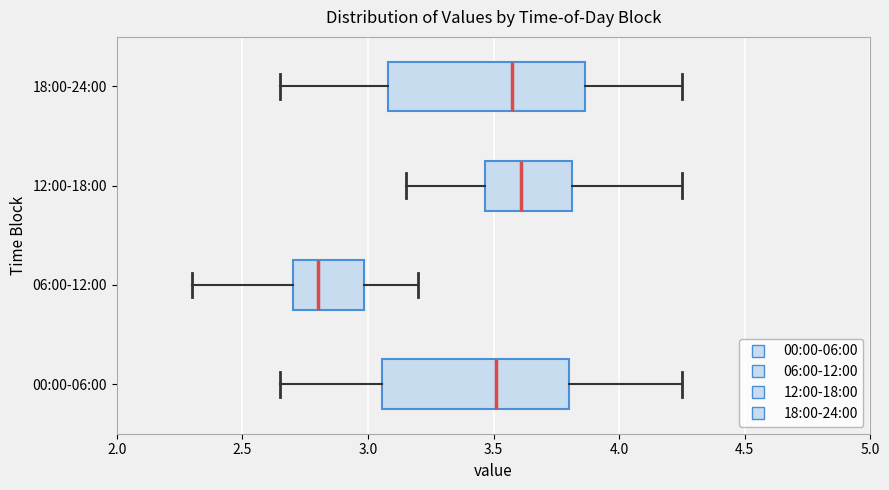

Where is the left edge of the box for 12:00-18:00 on the x-axis? The values are not printed on the chart, so give them approximately, as read against the axis.

3.45